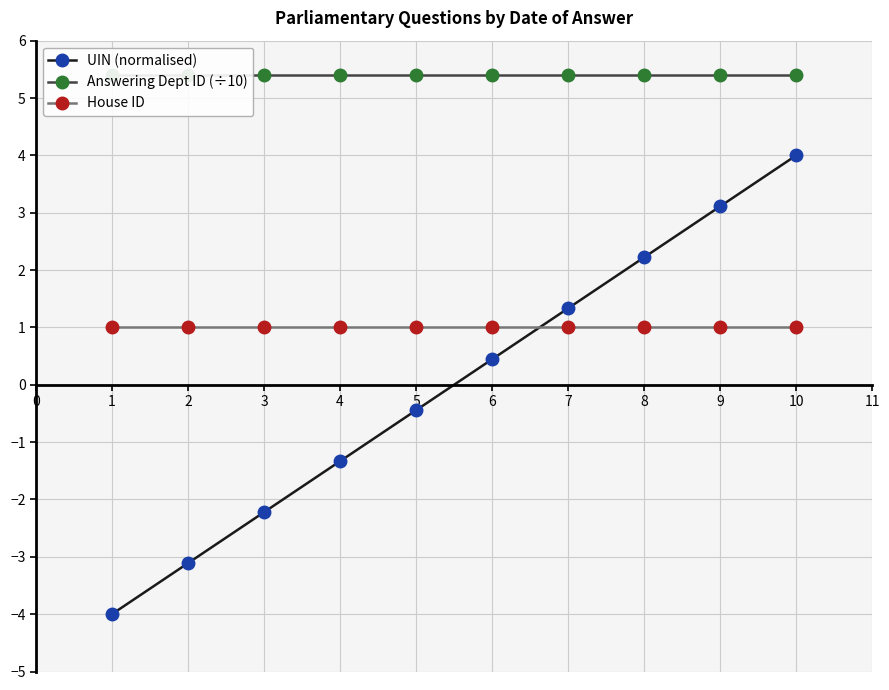

What is the value of the House ID point at the 9th from the left?

1.0